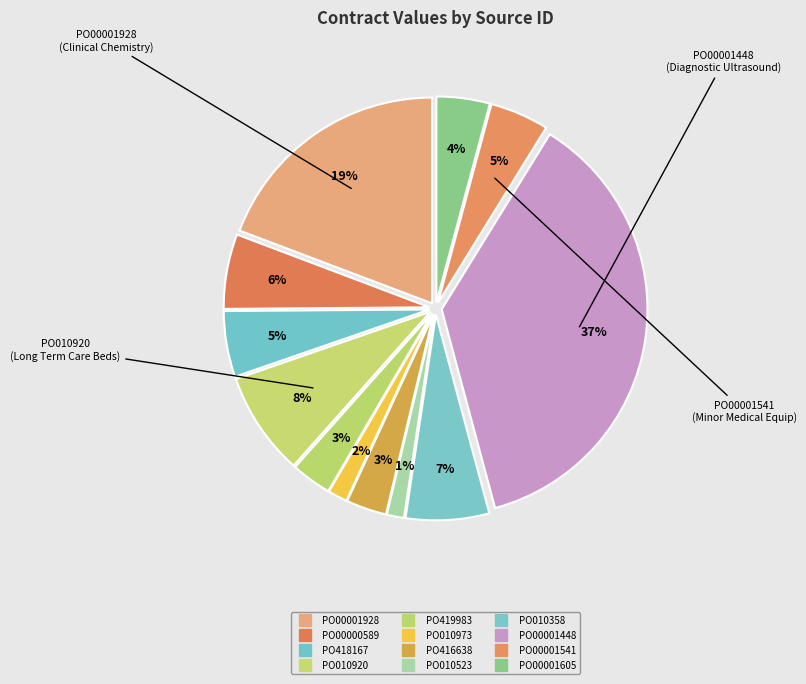

What portion of the pie excludes PO416638?

96.8%